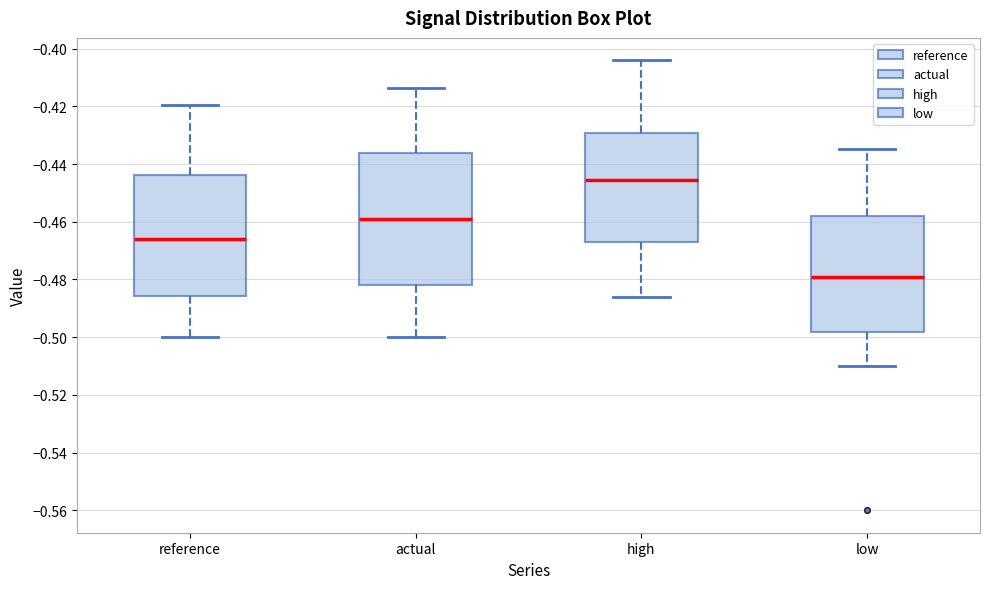

Reading left to right, transcribe this box plot: for each box, give where its median line is, the range the box spans, and where its two whiskers end, as read against the y-axis. The values are not printed on the chart, so give them approximately, as read against the axis.

reference: median -0.466, box -0.486 to -0.444, whiskers -0.500 to -0.420
actual: median -0.460, box -0.482 to -0.436, whiskers -0.500 to -0.414
high: median -0.446, box -0.466 to -0.430, whiskers -0.486 to -0.404
low: median -0.480, box -0.498 to -0.458, whiskers -0.510 to -0.434